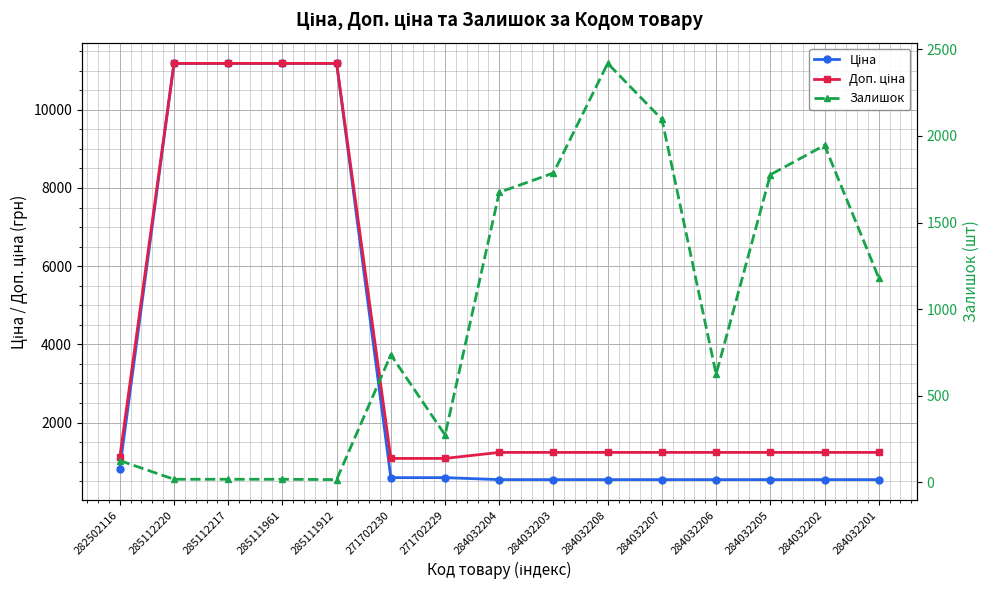

Where does the Залишок series first go above 736?

284032204